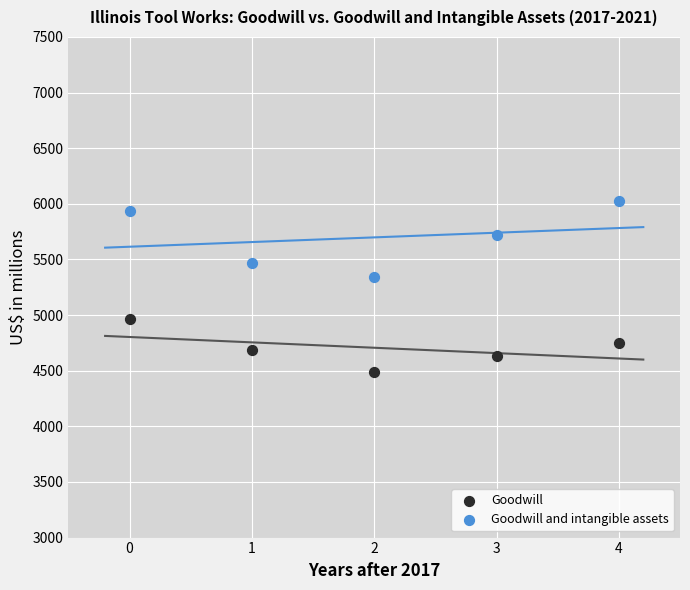

Across all series, what Y value is closest to 5258?

5343